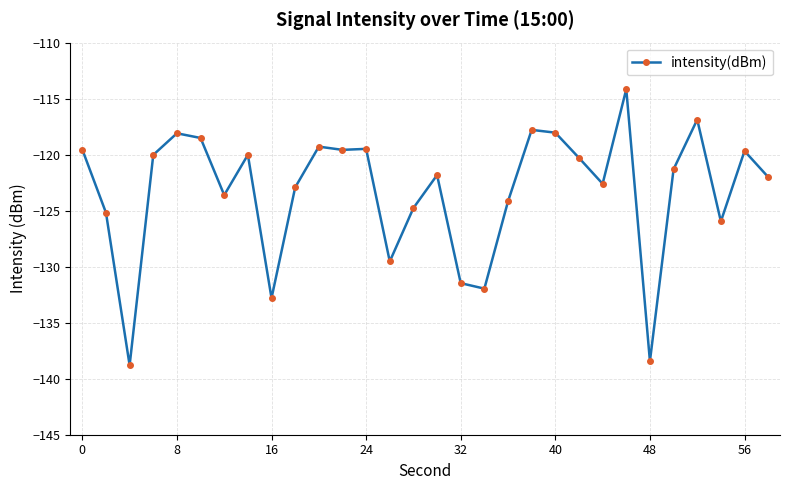

What is the difference between the second highest and second lowest values?

21.6